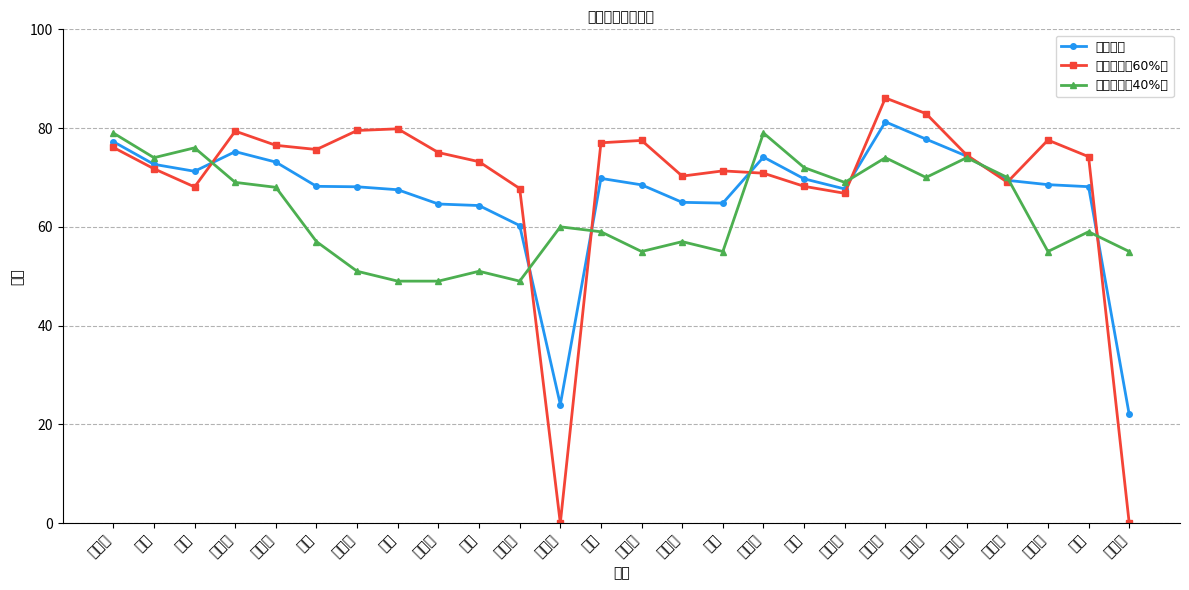

True or false: 笔试成绩（40%） and 面试成绩（60%） intersect in this chart.

True